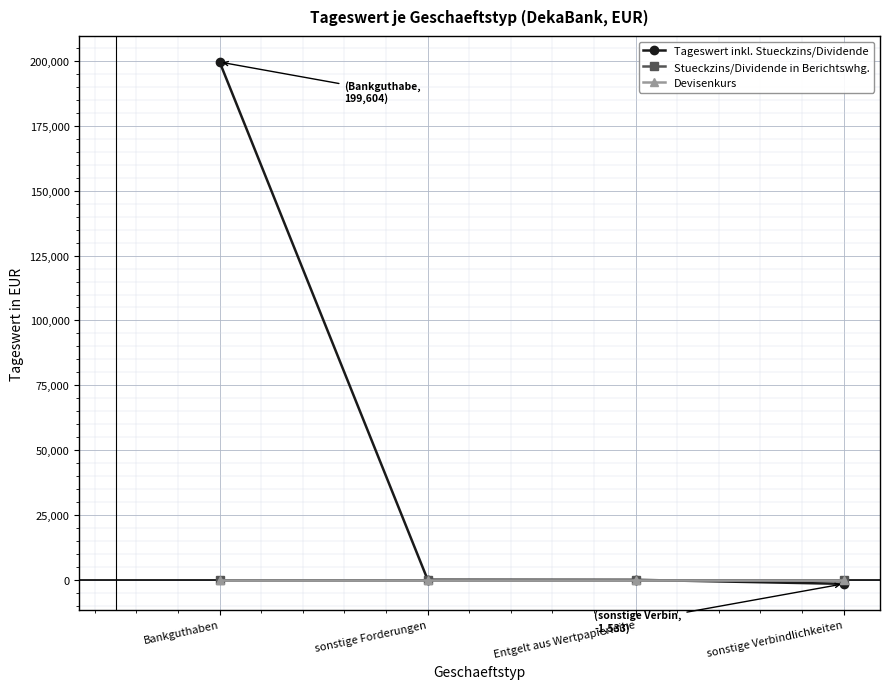

What is the minimum value shown in the chart?

-1532.9